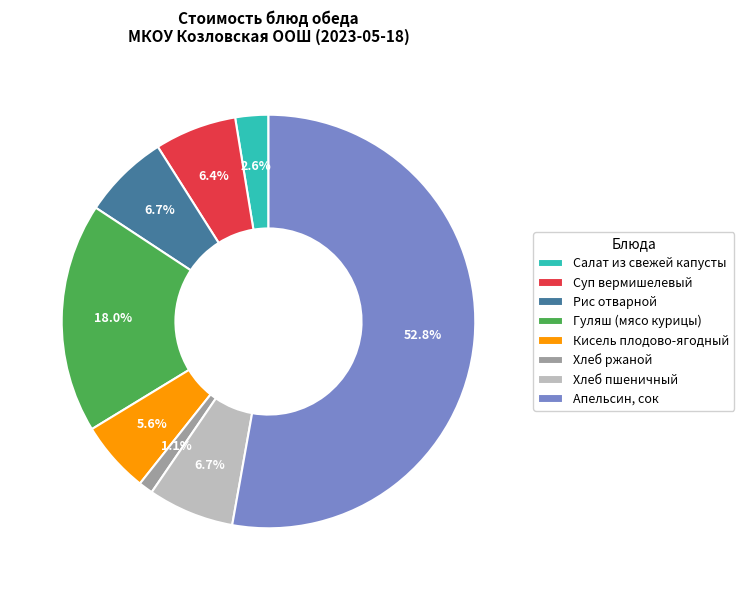

Combined, do Хлеб пшеничный and Салат из свежей капусты account for over 50%?

No